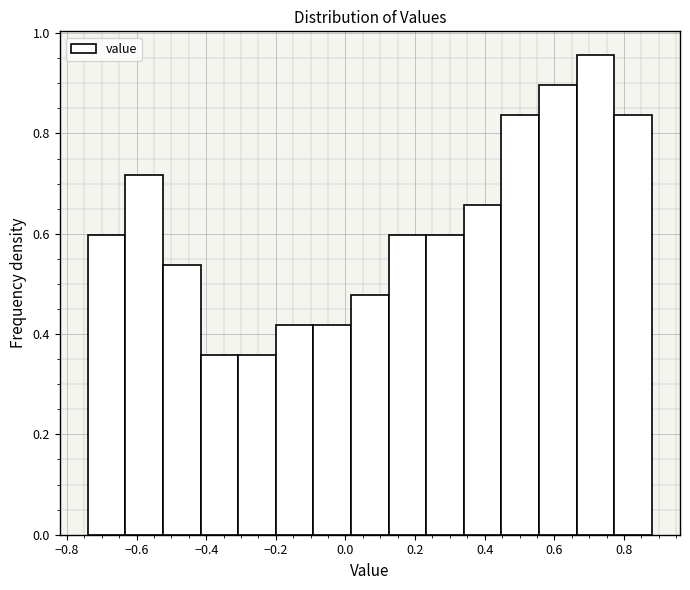

Which range on the x-axis has the tallest bar?

0.664 to 0.772